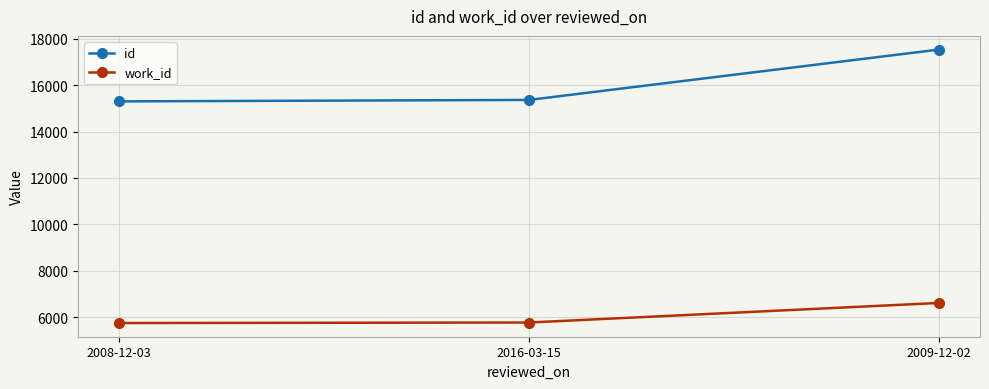

What position from the left is 2016-03-15?

2